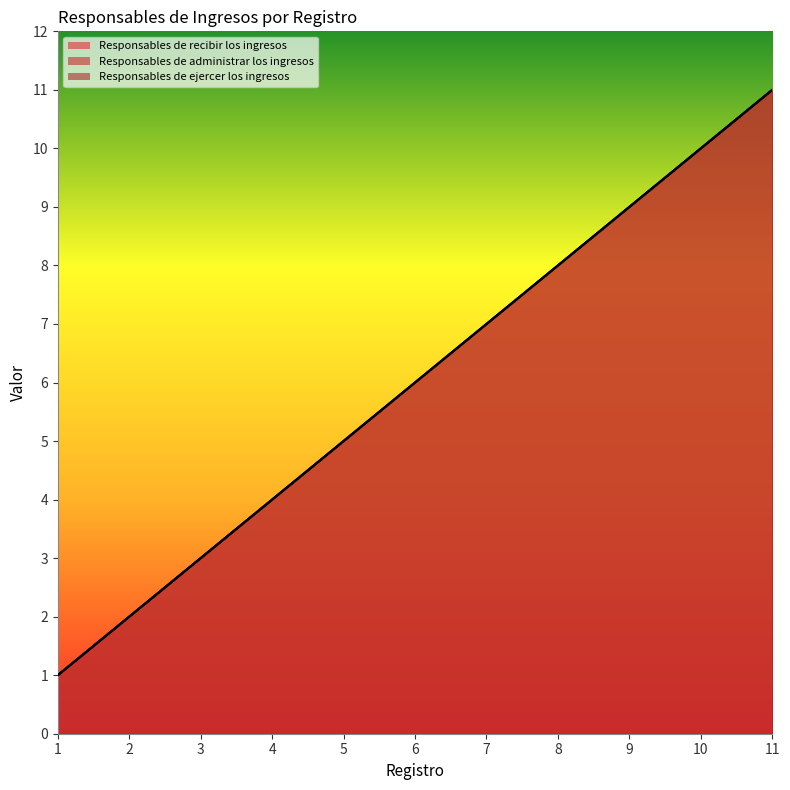

What is the value of the Responsables de administrar los ingresos point at the 6th from the left?

6